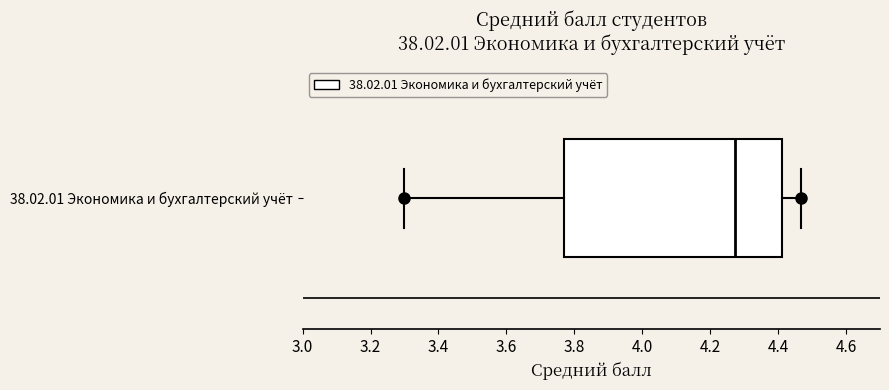

Transcribe this box plot: give where the median line is, the range the box spans, and where the two whiskers end, as read against the x-axis. The values are not printed on the chart, so give them approximately, as read against the axis.

median 4.28, box 3.78 to 4.42, whiskers 3.30 to 4.46